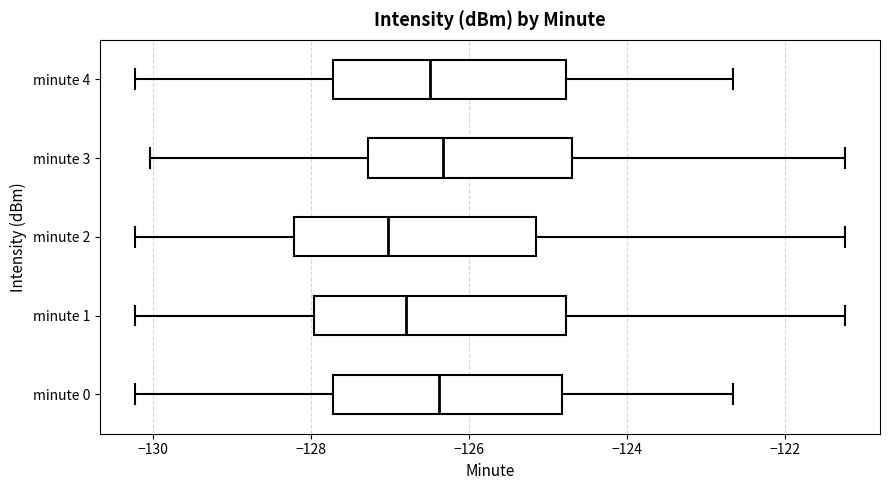

Reading bottom to top, read every box against the x-axis: the position of its median line, the range the box covers, and the ends of its whiskers. The values are not printed on the chart, so give them approximately, as read against the axis.

minute 0: median -126.4, box -127.8 to -124.8, whiskers -130.2 to -122.6
minute 1: median -126.8, box -128.0 to -124.8, whiskers -130.2 to -121.2
minute 2: median -127.0, box -128.2 to -125.2, whiskers -130.2 to -121.2
minute 3: median -126.4, box -127.2 to -124.6, whiskers -130.0 to -121.2
minute 4: median -126.4, box -127.8 to -124.8, whiskers -130.2 to -122.6